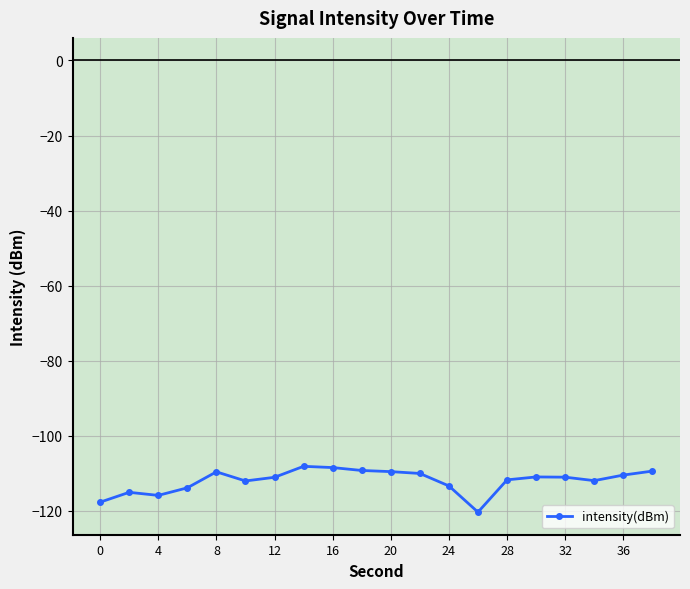

Does the chart have visible grid lines?

Yes